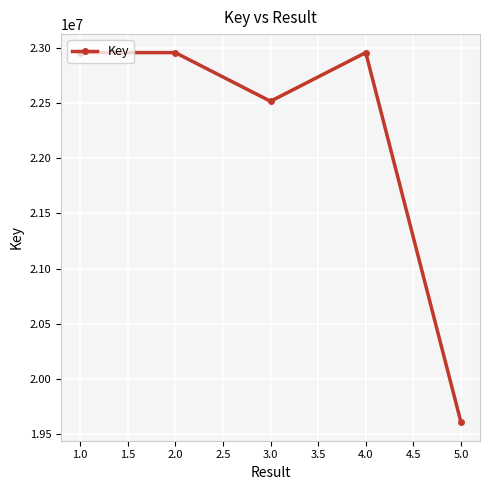

What is the label of the 2nd point from the left?

2.0